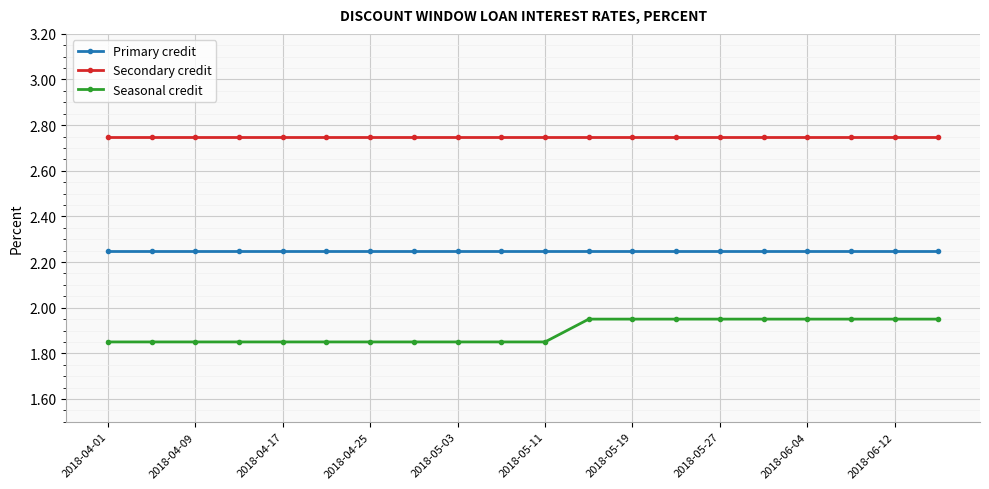

True or false: Seasonal credit and Secondary credit cross at least once.

False